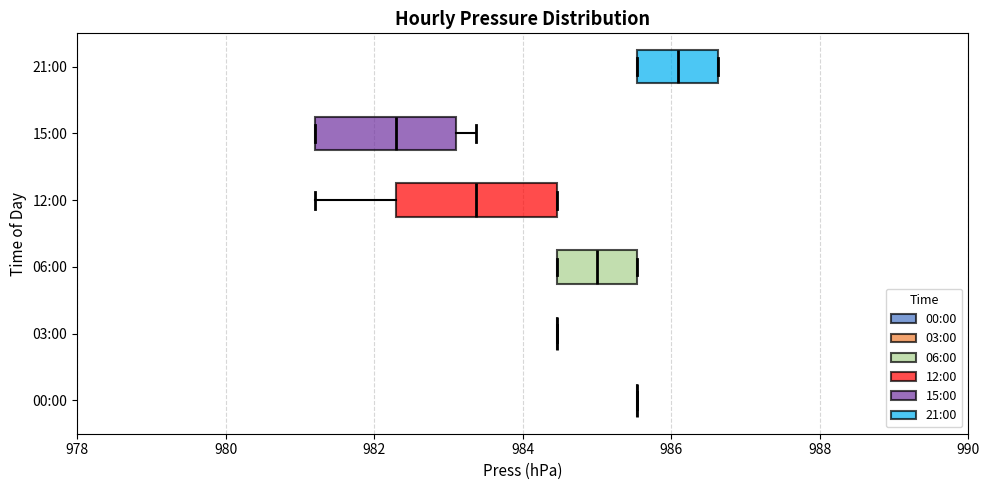

Reading bottom to top, read every box against the x-axis: the position of its median line, the range the box covers, and the ends of its whiskers. The values are not printed on the chart, so give them approximately, as read against the axis.

00:00: box collapsed to a line at 985.6, whiskers 985.6 to 985.6
03:00: box collapsed to a line at 984.4, whiskers 984.4 to 984.4
06:00: median 985.0, box 984.4 to 985.6, whiskers 984.4 to 985.6
12:00: median 983.4, box 982.2 to 984.4, whiskers 981.2 to 984.4
15:00: median 982.2, box 981.2 to 983.2, whiskers 981.2 to 983.4
21:00: median 986.0, box 985.6 to 986.6, whiskers 985.6 to 986.6